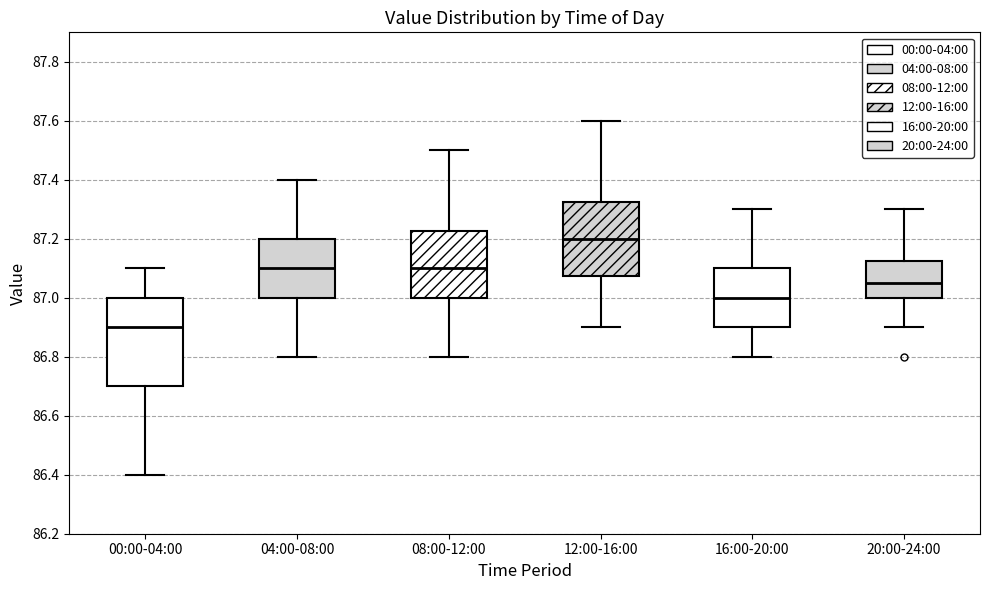

Which box is the tallest, from its lower edge to its upper edge?

00:00-04:00